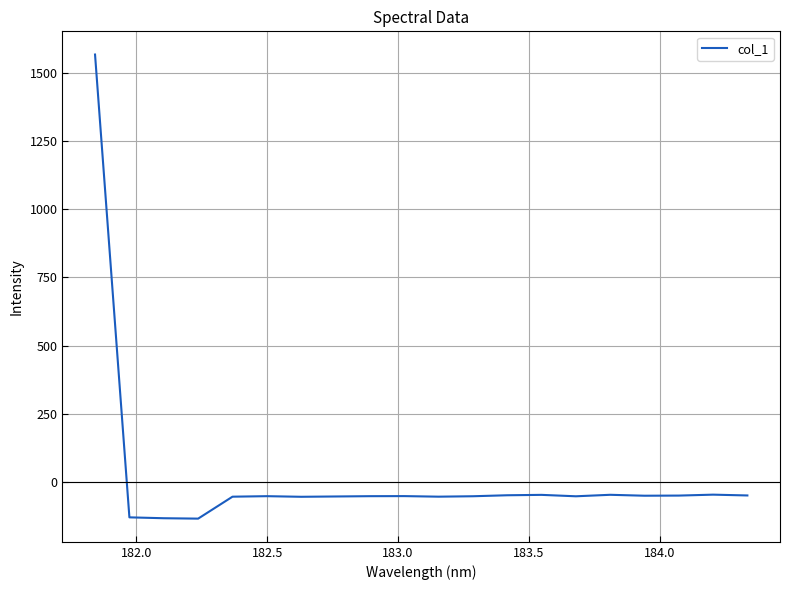

What is the smallest value displayed?

-133.7